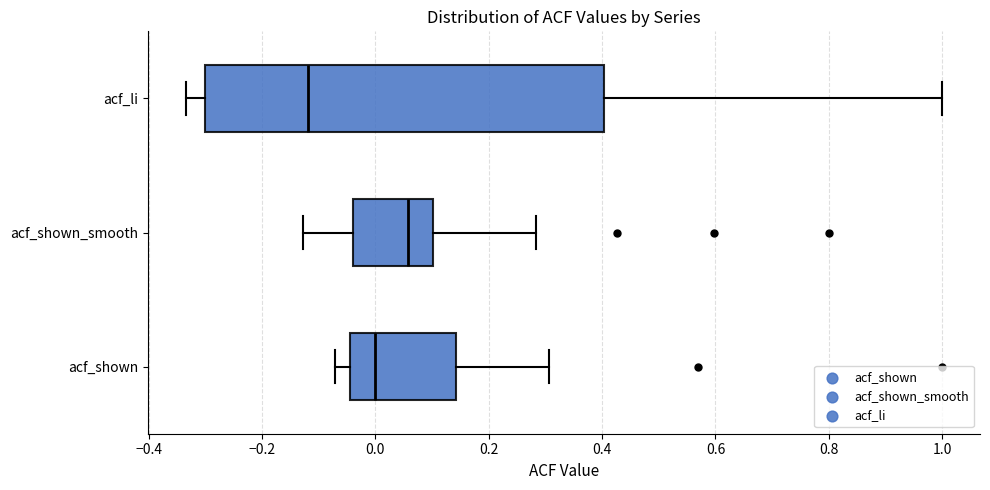

Reading bottom to top, read every box against the x-axis: the position of its median line, the range the box covers, and the ends of its whiskers. The values are not printed on the chart, so give them approximately, as read against the axis.

acf_shown: median 0.00, box -0.04 to 0.14, whiskers -0.08 to 0.30
acf_shown_smooth: median 0.06, box -0.04 to 0.10, whiskers -0.12 to 0.28
acf_li: median -0.12, box -0.30 to 0.40, whiskers -0.34 to 1.00